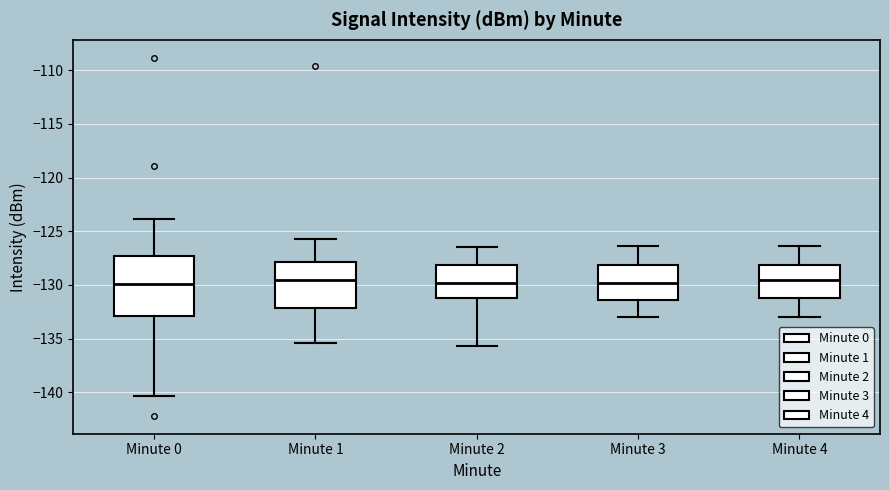

Reading left to right, read every box against the y-axis: the position of its median line, the range the box covers, and the ends of its whiskers. The values are not printed on the chart, so give them approximately, as read against the axis.

Minute 0: median -130.0, box -133.0 to -127.5, whiskers -140.5 to -124.0
Minute 1: median -129.5, box -132.0 to -128.0, whiskers -135.5 to -125.5
Minute 2: median -130.0, box -131.0 to -128.0, whiskers -135.5 to -126.5
Minute 3: median -130.0, box -131.5 to -128.0, whiskers -133.0 to -126.5
Minute 4: median -129.5, box -131.0 to -128.0, whiskers -133.0 to -126.5